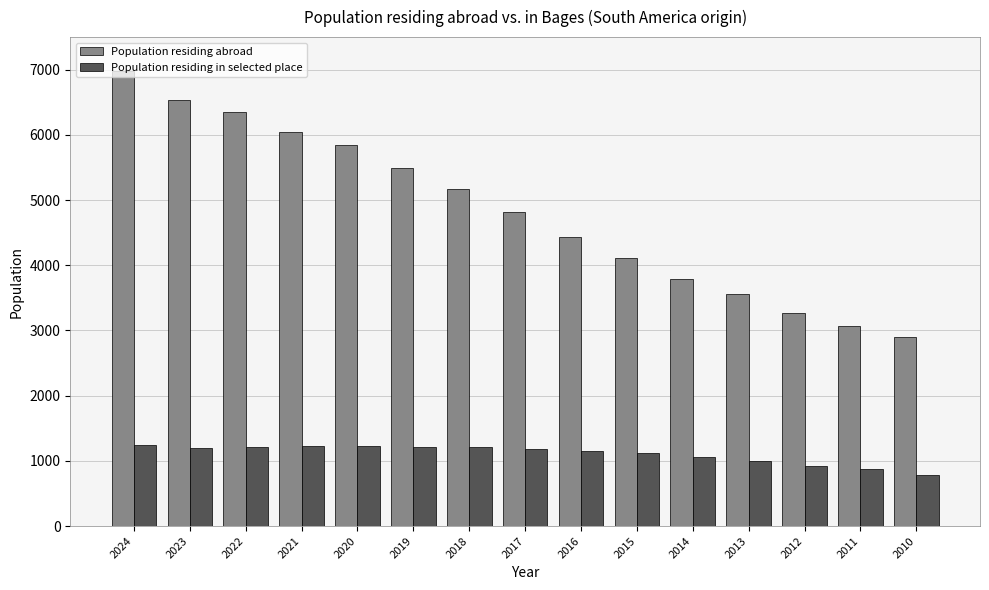

List the series in order of their peak value, highest first.

Population residing abroad, Population residing in selected place